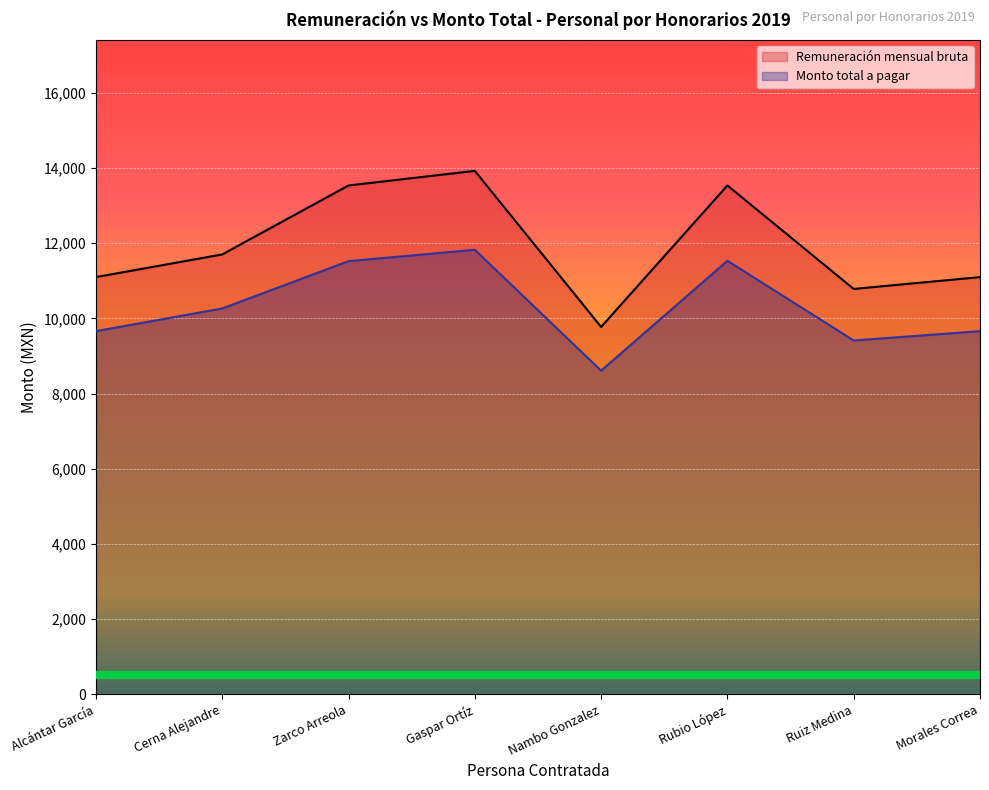

What are all the series names shown in the legend?

Remuneración mensual bruta, Monto total a pagar